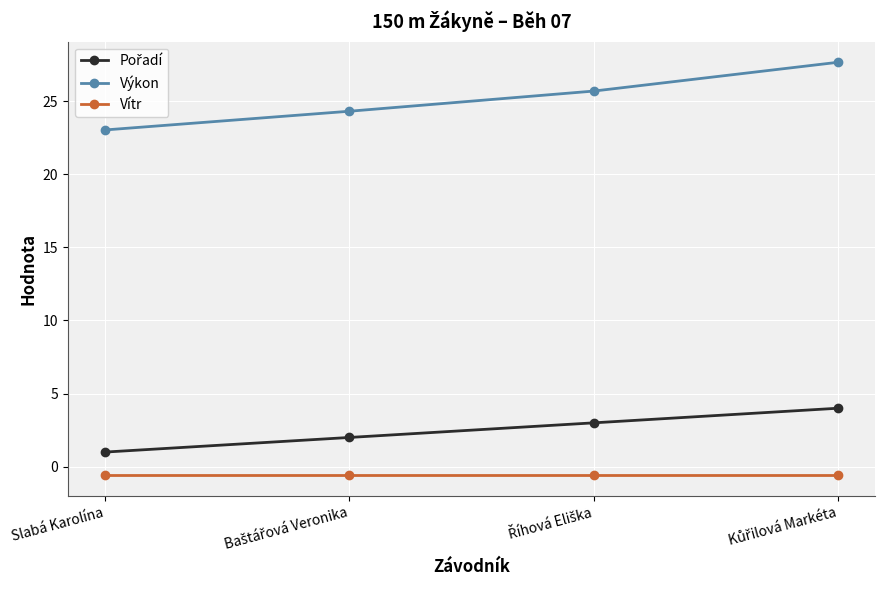

Is this an area chart (filled region under the line)?

No